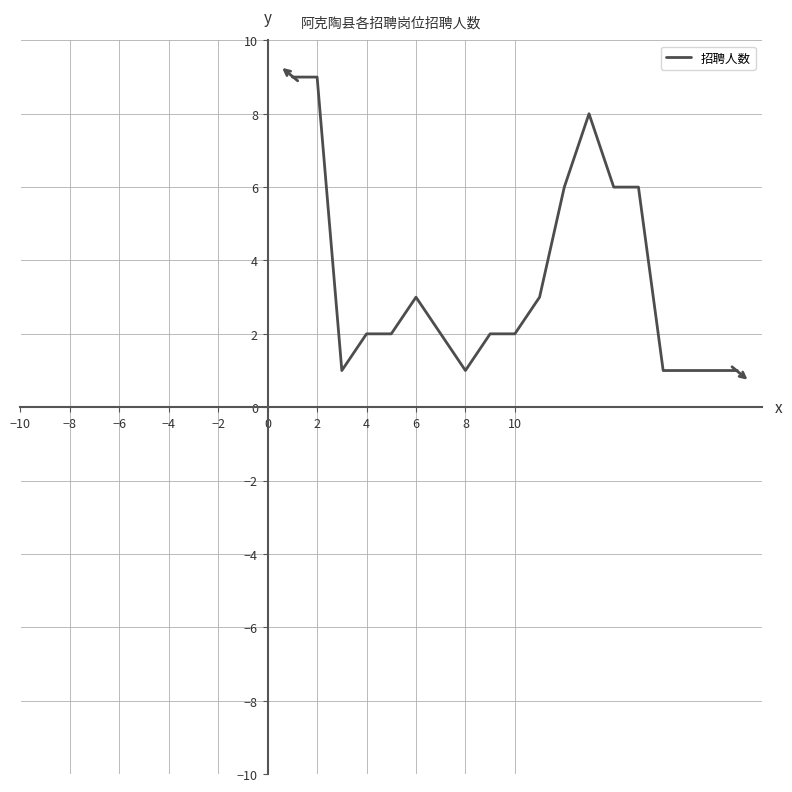

How many values are between 1 and 6?

16